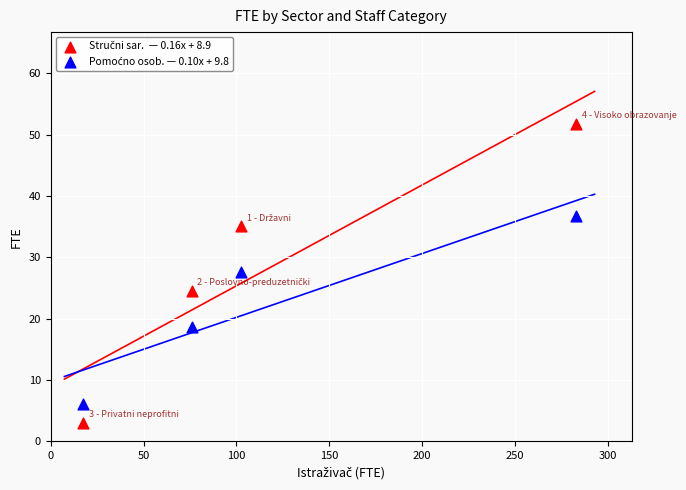

Across all data points, what is the range of X values (max minus min)?

265.5